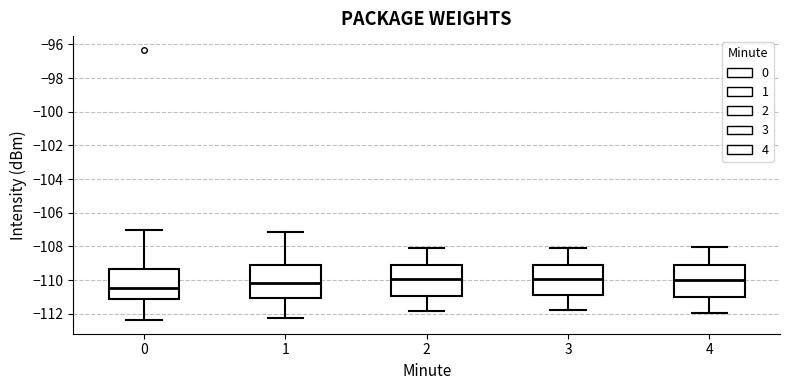

Where does the upper whisker of the box at x = 3 end on the y-axis? The values are not printed on the chart, so give them approximately, as read against the axis.

-108.0